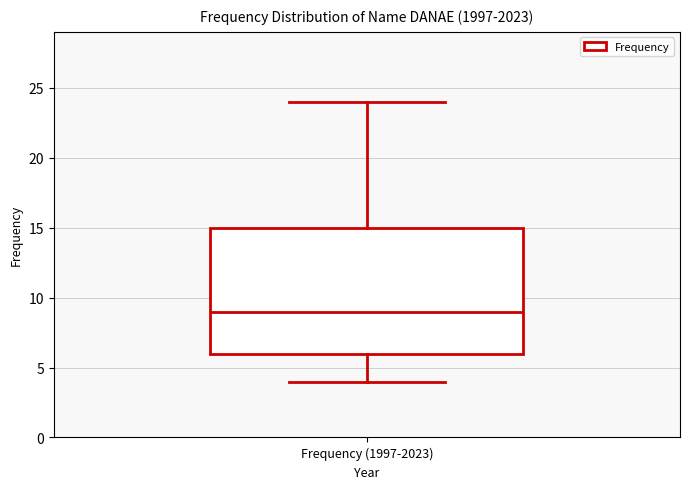

Transcribe this box plot: give where the median line is, the range the box spans, and where the two whiskers end, as read against the y-axis. The values are not printed on the chart, so give them approximately, as read against the axis.

median 9, box 6 to 15, whiskers 4 to 24